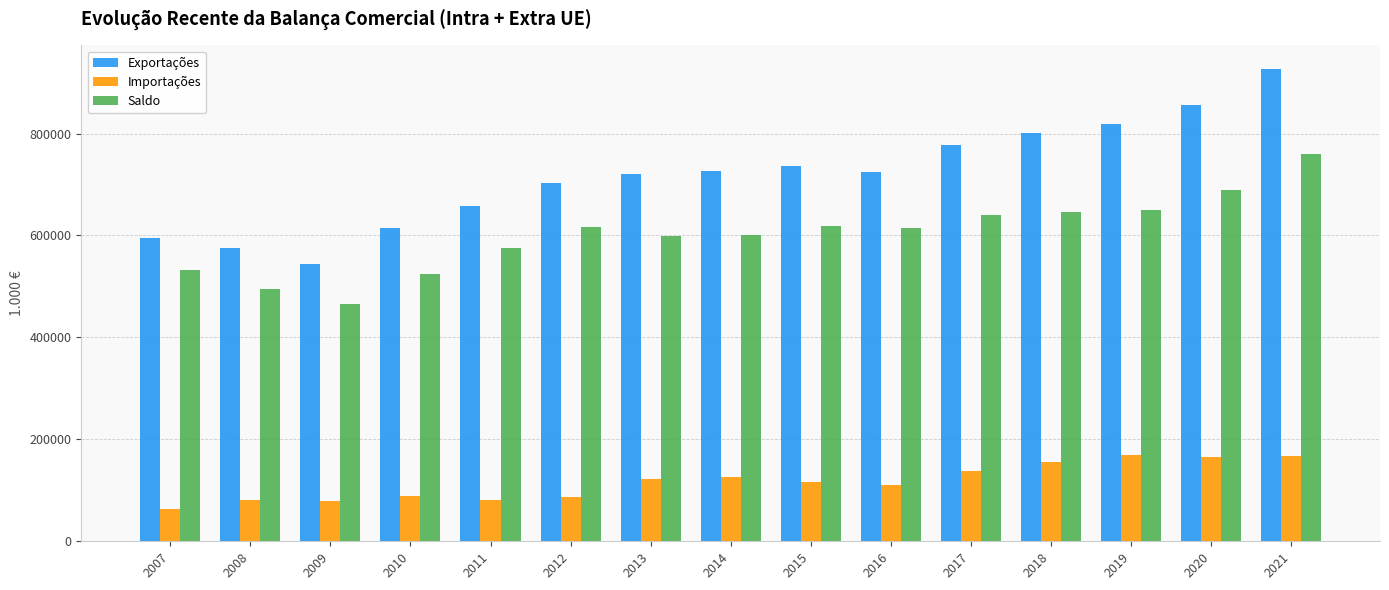

Which category has the lowest value across all series?

2007